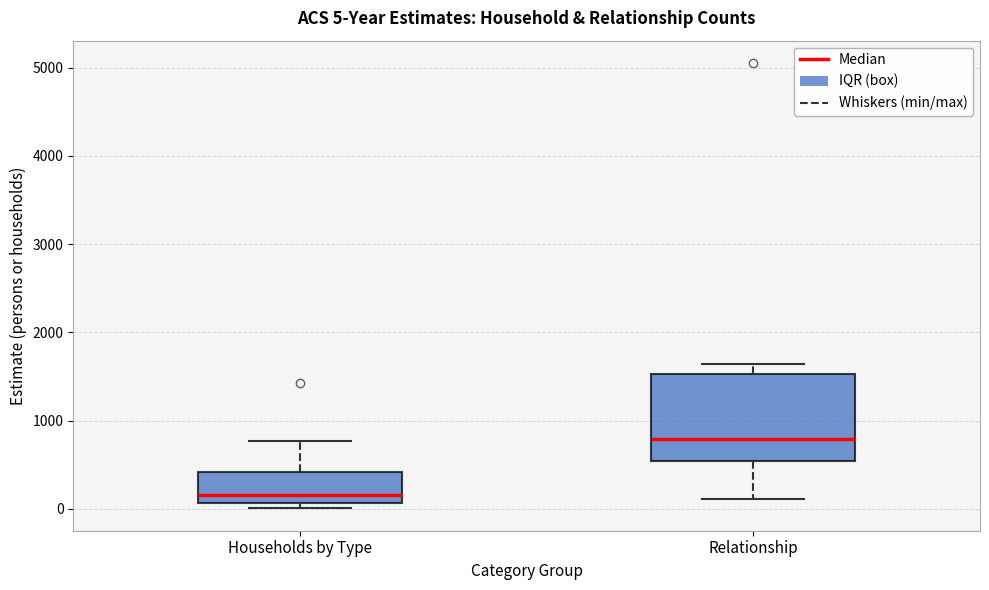

Which box's median line is the lowest?

Households by Type